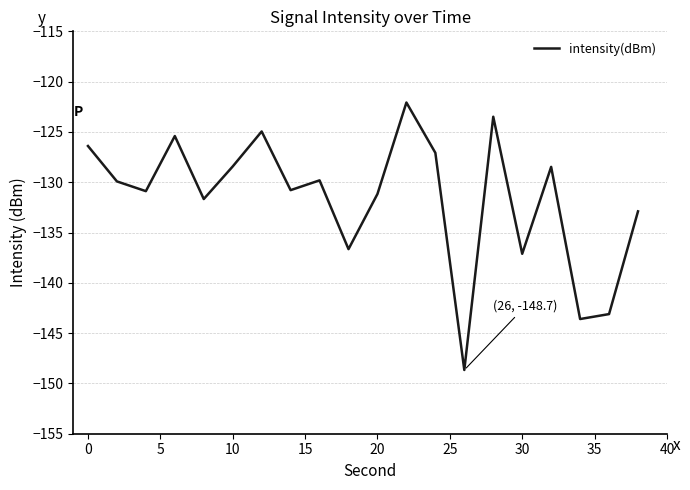

What is the minimum value shown in the chart?

-148.7